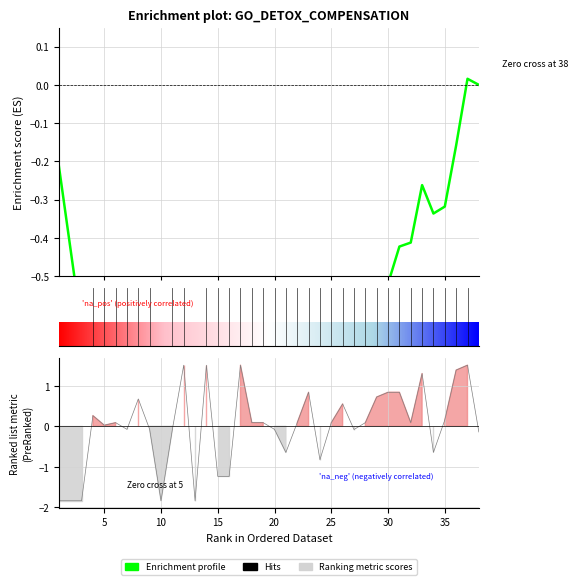

What is the value of the 12th point from the left?

1.5